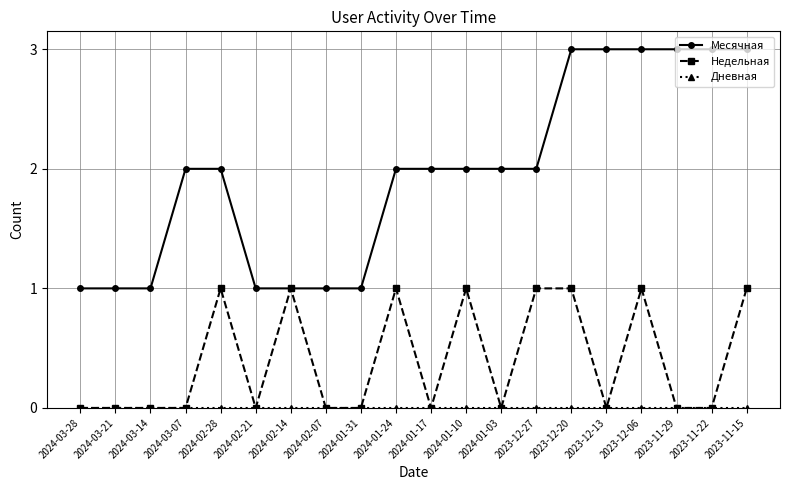

Which series has the widest spread of values?

Месячная